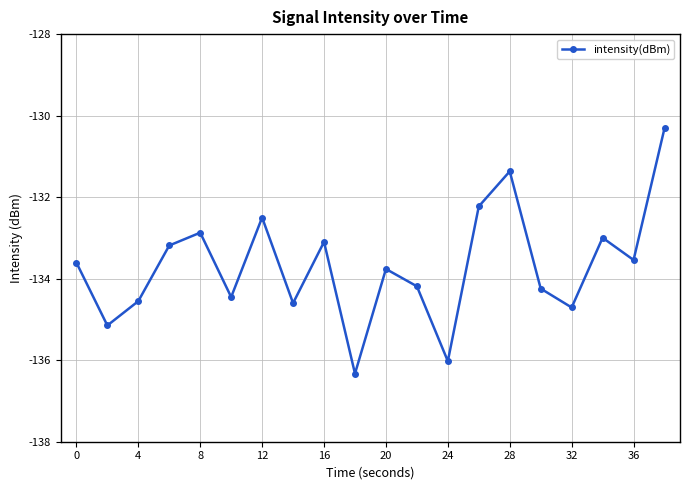

What is the minimum value shown in the chart?

-136.3